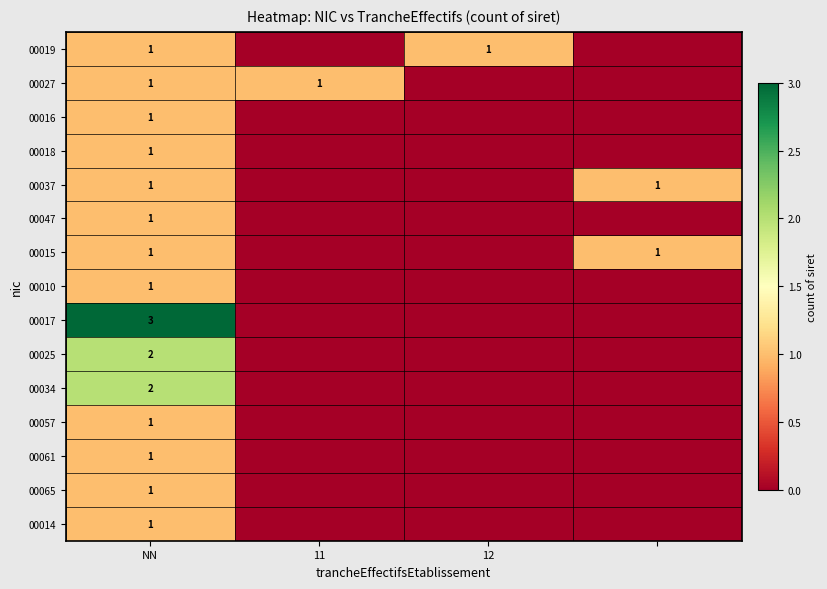

The 00057 series shows 1 at NN. True or false?

True